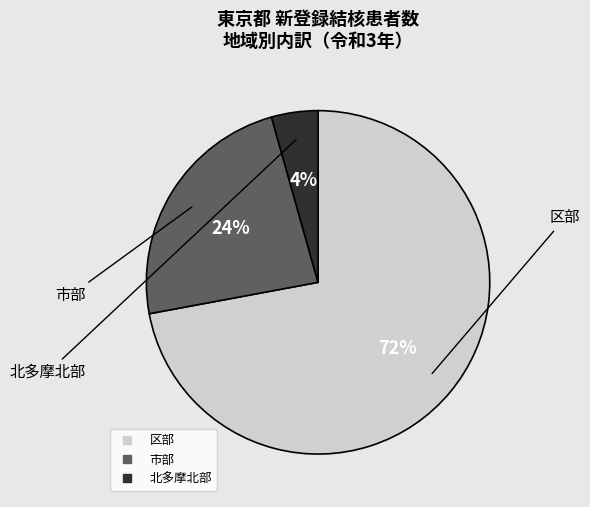

Is there any slice that represents more than half of the pie?

Yes